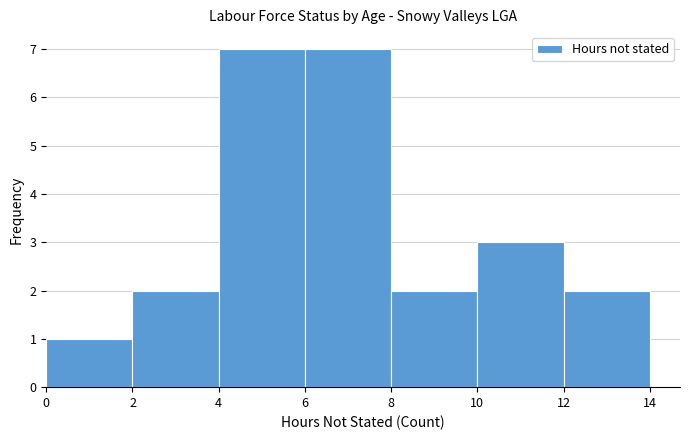

Reading left to right, list every bar in this chart as the range it spans on the x-axis followed by its height. The values are not printed on the chart, so give them approximately, as read against the axis.

0 to 2: 1
2 to 4: 2
4 to 6: 7
6 to 8: 7
8 to 10: 2
10 to 12: 3
12 to 14: 2